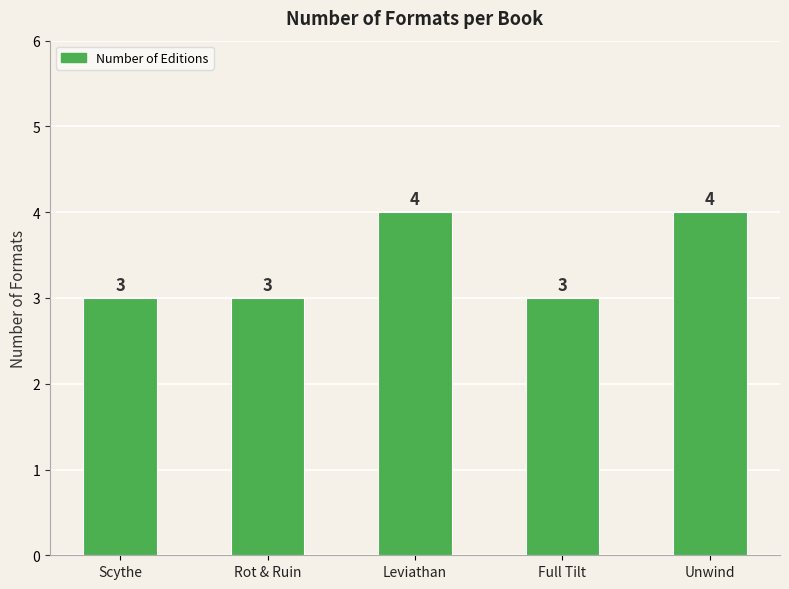

True or false: the data shows 4 at Leviathan.

True